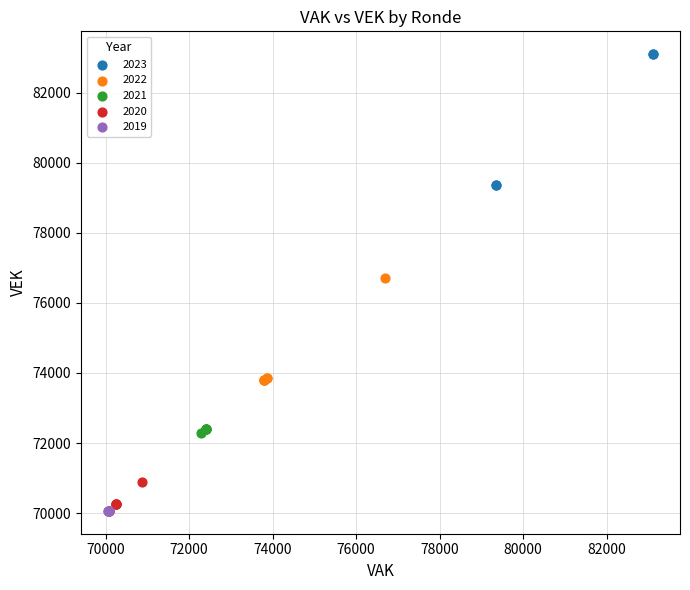

Which series has the largest Y range (max minus min)?

2023